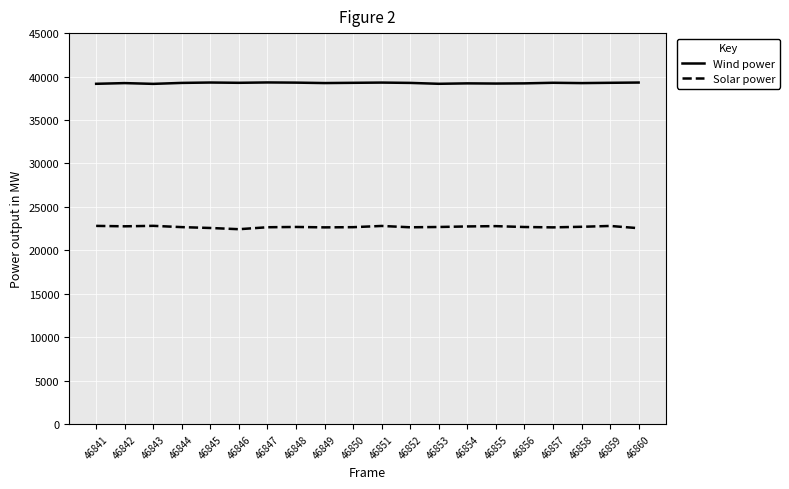

True or false: Solar power and Wind power cross at least once.

False